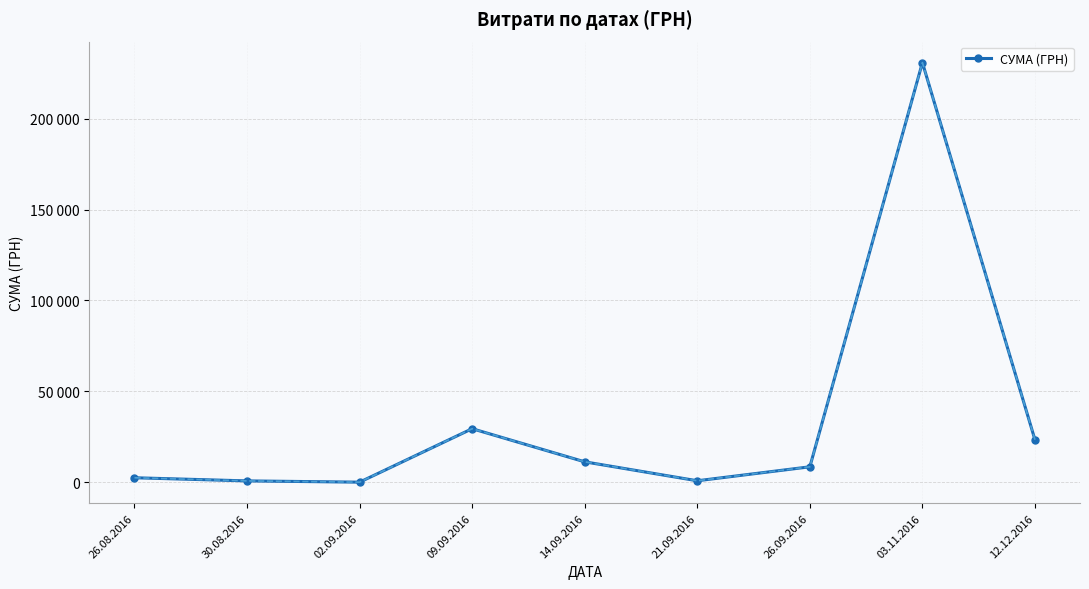

What position from the right is 09.09.2016?

6